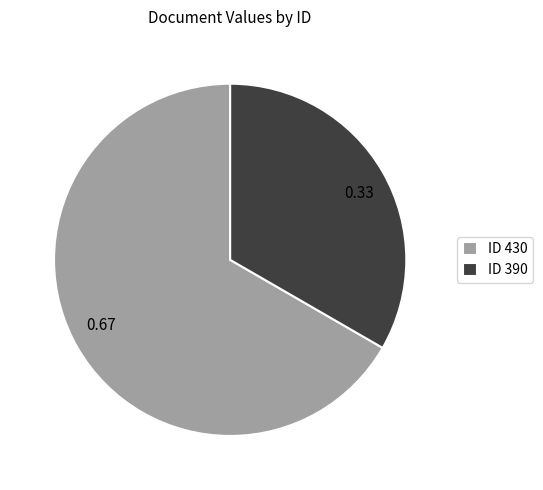

Count the number of slices in the pie.

2